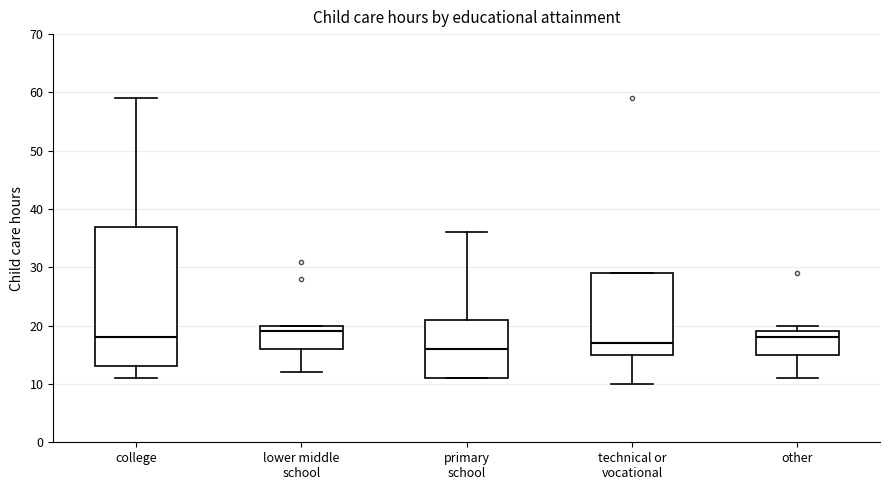

Reading left to right, read every box against the y-axis: the position of its median line, the range the box covers, and the ends of its whiskers. The values are not printed on the chart, so give them approximately, as read against the axis.

college: median 18, box 13 to 37, whiskers 11 to 59
lower middle school: median 19, box 16 to 20, whiskers 12 to 20
primary school: median 16, box 11 to 21, whiskers 11 to 36
technical or vocational: median 17, box 15 to 29, whiskers 10 to 29
other: median 18, box 15 to 19, whiskers 11 to 20